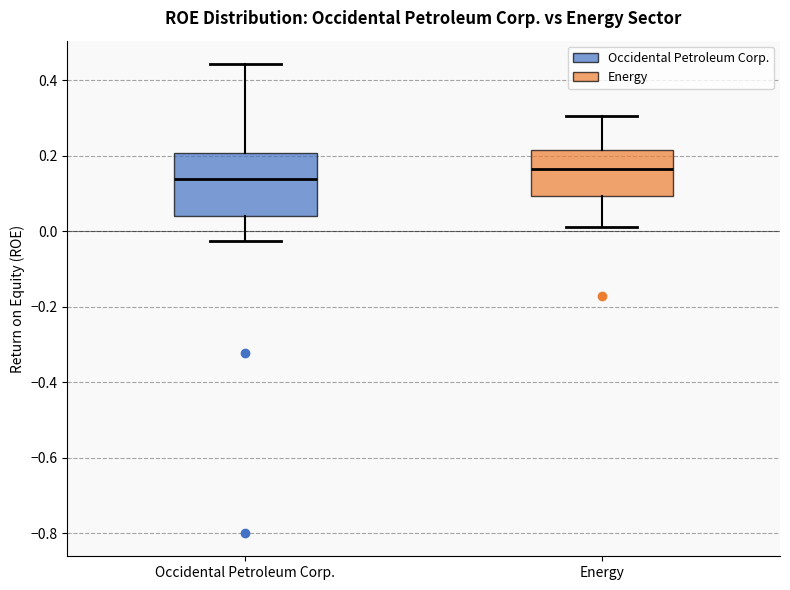

Where does the upper whisker of the box for Occidental Petroleum Corp. end on the y-axis? The values are not printed on the chart, so give them approximately, as read against the axis.

0.44